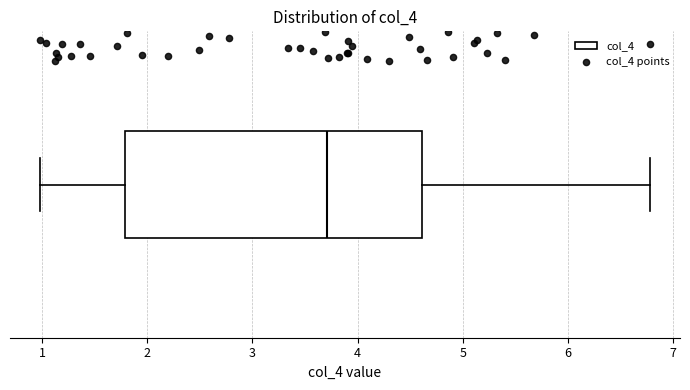

Read this box plot against the x-axis: the position of the median line, the range covered by the box, and the ends of both whiskers. The values are not printed on the chart, so give them approximately, as read against the axis.

median 3.7, box 1.8 to 4.6, whiskers 1.0 to 6.8